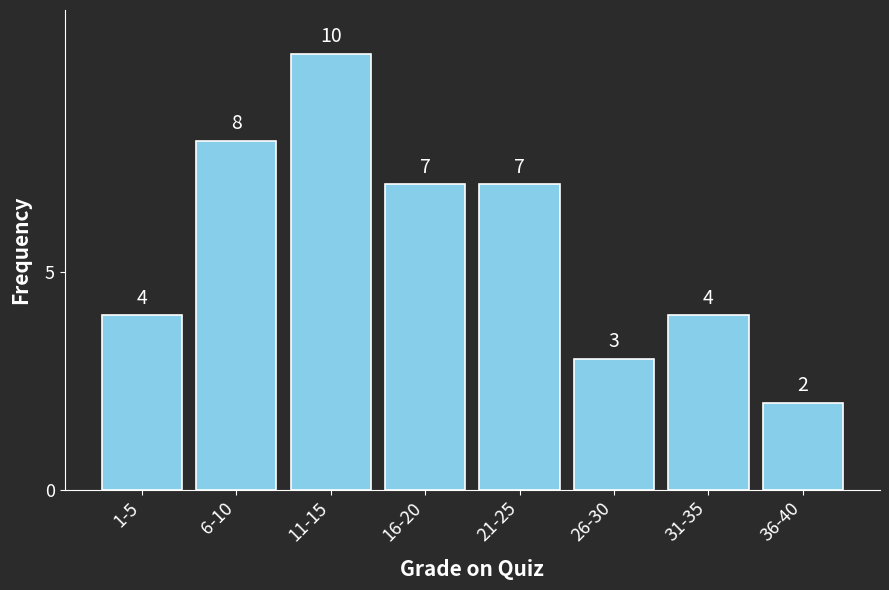

Reading left to right, extract all data points from this chart.

4	8	10	7	7	3	4	2